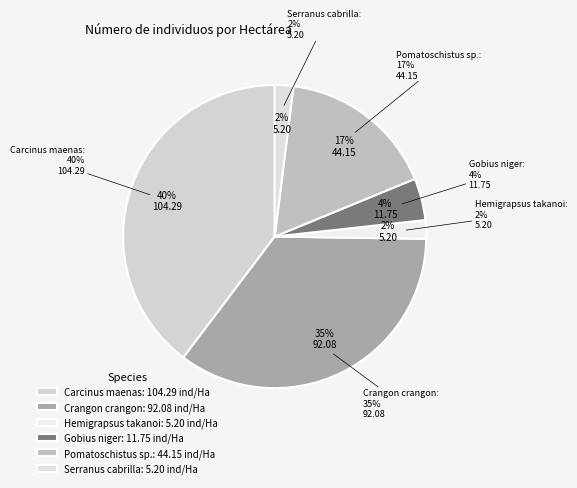

What is the change in value from Pomatoschistus sp. to Serranus cabrilla?

-38.9